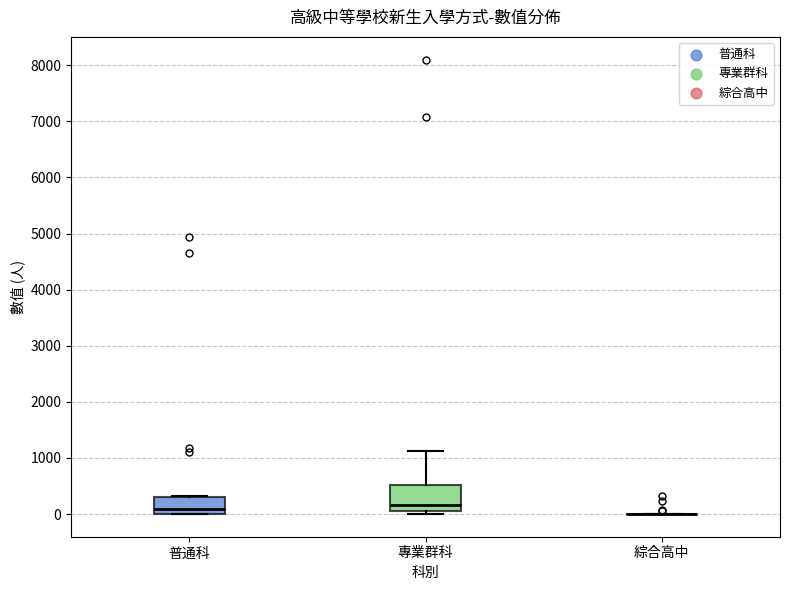

Reading left to right, read every box against the y-axis: the position of its median line, the range the box covers, and the ends of its whiskers. The values are not printed on the chart, so give them approximately, as read against the axis.

普通科: median 100, box 0 to 300, whiskers 0 to 300
專業群科: median 200, box 100 to 500, whiskers 0 to 1100
綜合高中: box collapsed to a line at 0, whiskers 0 to 0